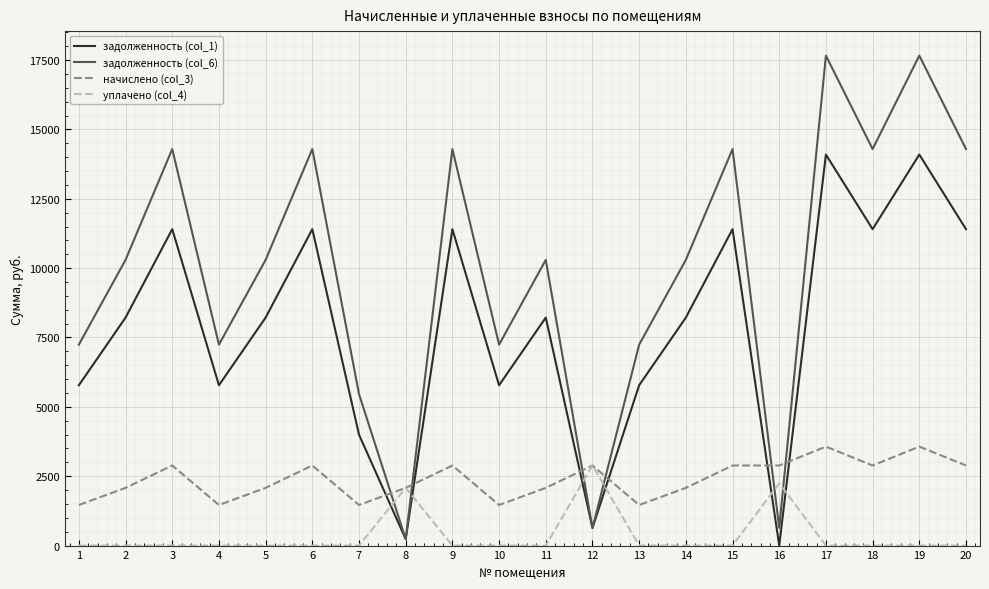

What is the total value across all series at 11?

20595.4